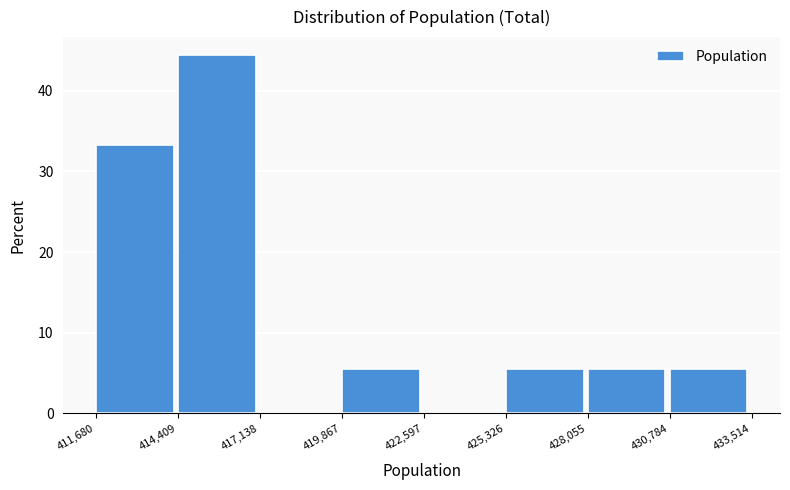

How tall is the bar that spans 425,326 to 428,055 on the x-axis? The values are not printed on the chart, so give them approximately, as read against the axis.

6